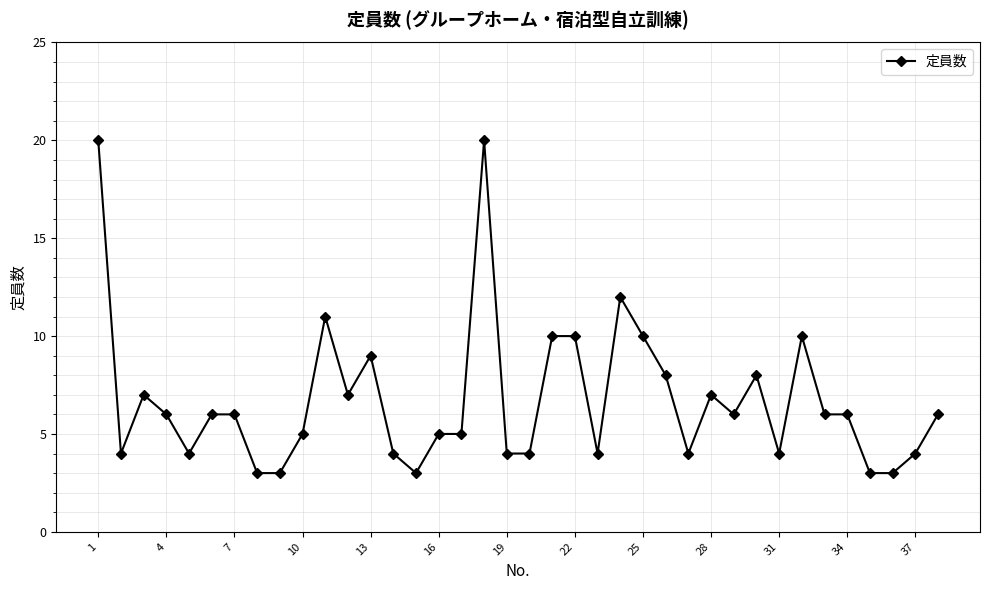

What is the smallest value displayed?

3